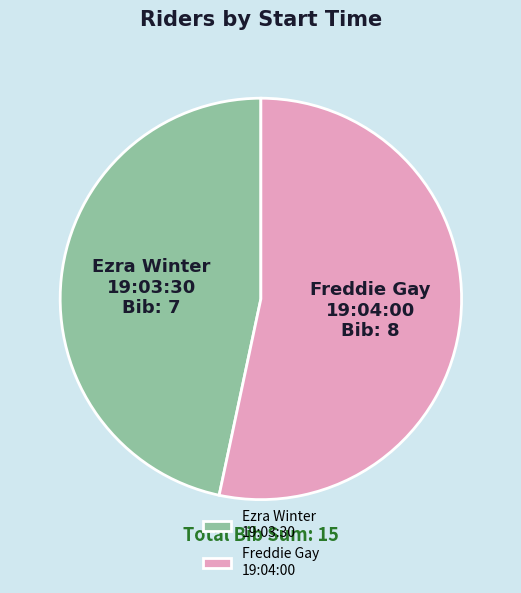

How many segments does this pie chart have?

2